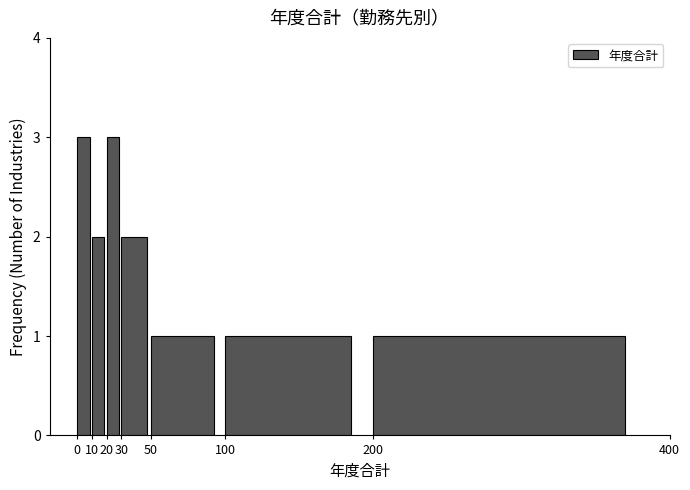

Reading left to right, transcribe this chart: for each bar, give the range it covers on the x-axis and its height. The values are not printed on the chart, so give them approximately, as read against the axis.

0 to 10: 3
10 to 20: 2
20 to 30: 3
30 to 50: 2
50 to 100: 1
100 to 200: 1
200 to 400: 1